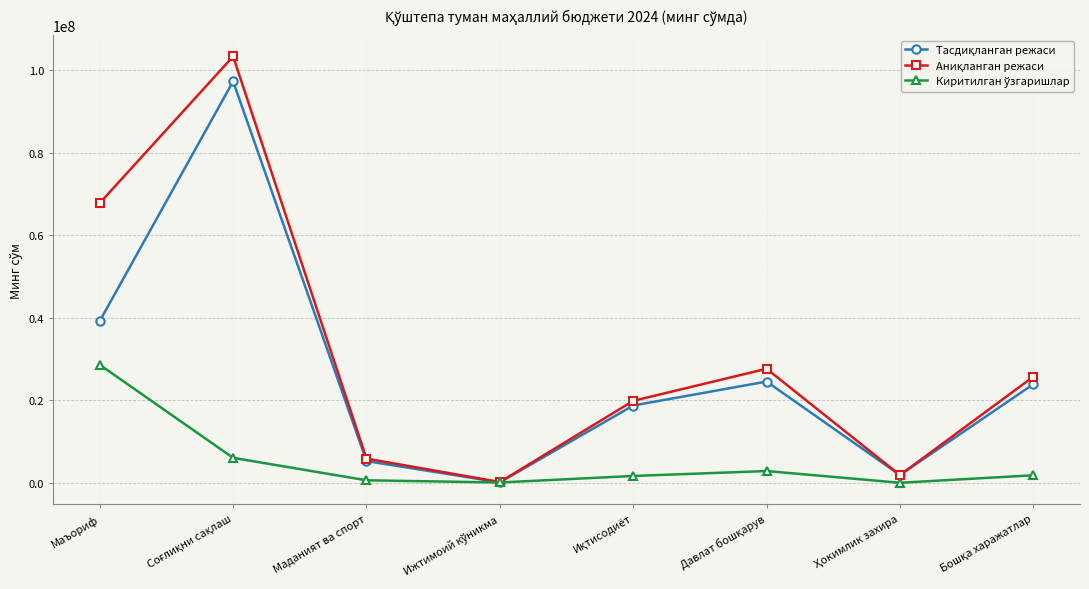

What is the greatest value displayed?

103388193.7